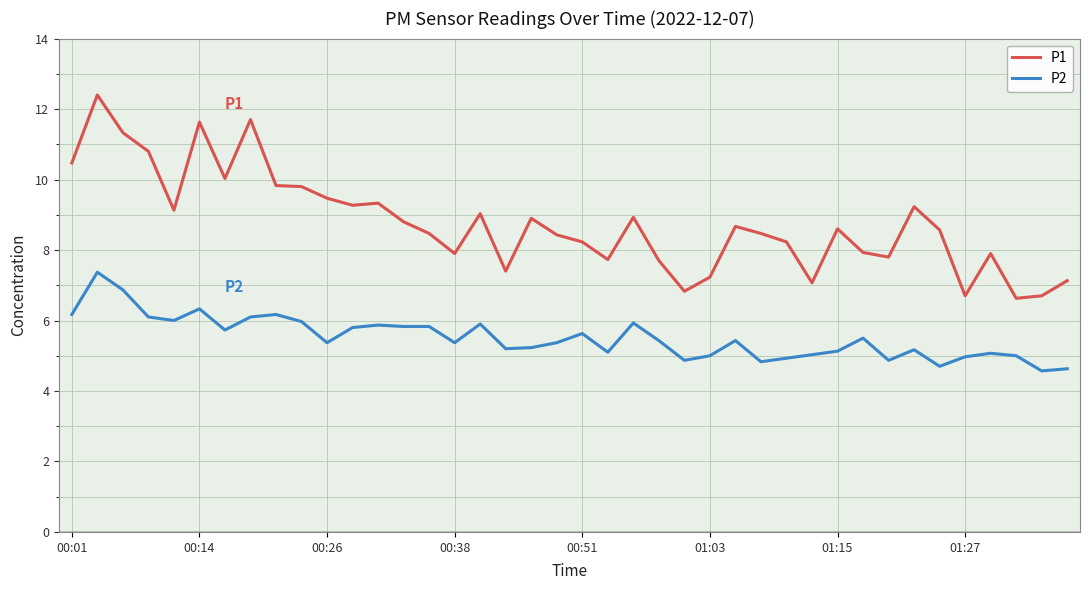

Which series has the widest spread of values?

P1